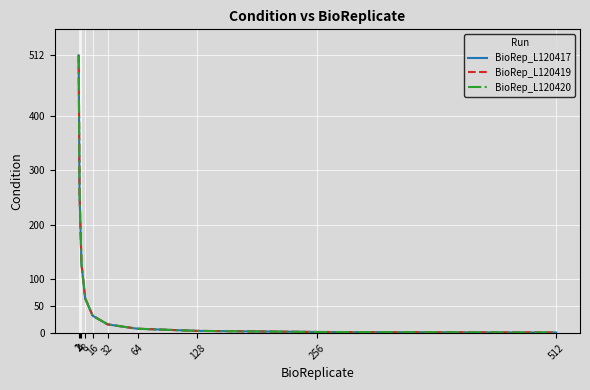

At 4, list the series in order from largest to smallest.

BioRep_L120417, BioRep_L120419, BioRep_L120420